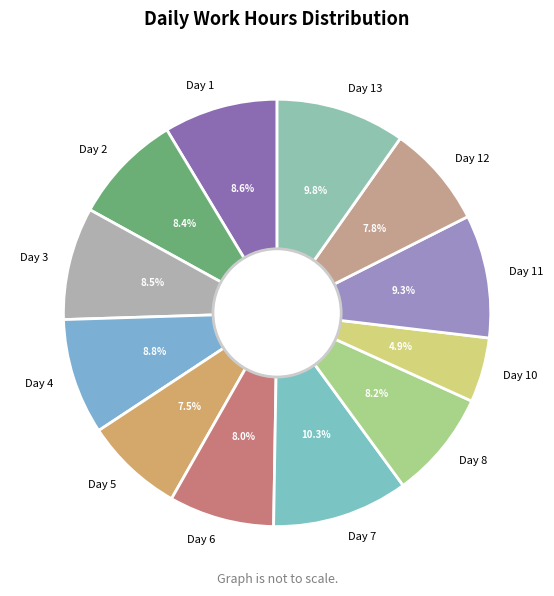

Which slice is the smallest?

Day 10